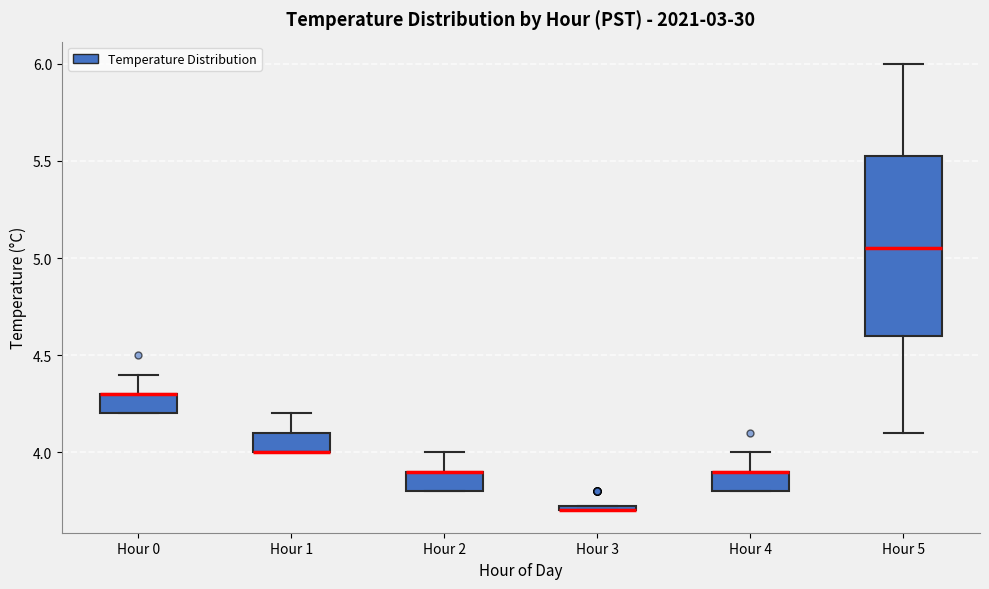

Where does the median line of the box for Hour 5 sit on the y-axis? The values are not printed on the chart, so give them approximately, as read against the axis.

5.05